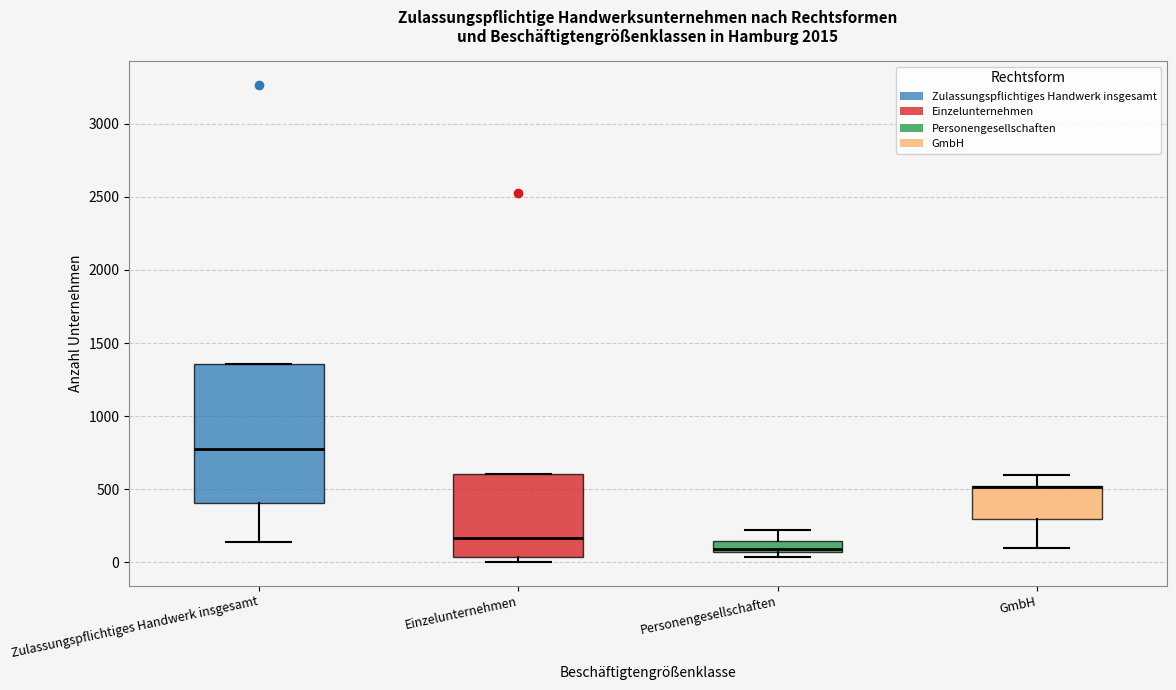

Where is the lower edge of the box for Personengesellschaften on the y-axis? The values are not printed on the chart, so give them approximately, as read against the axis.

50